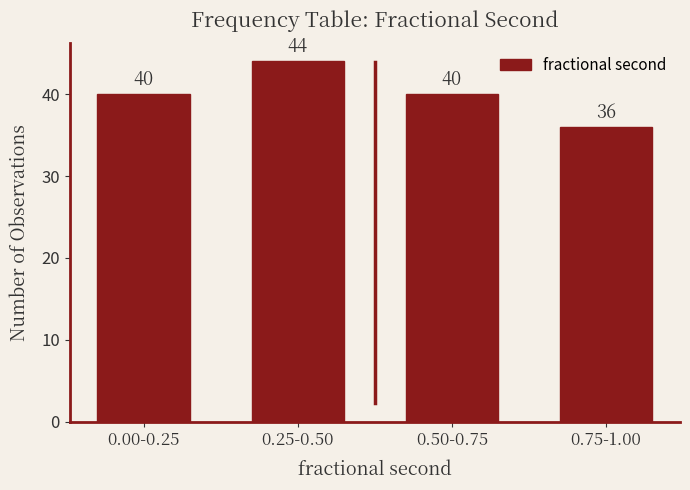

Reading left to right, what are all the values shown in this chart?

0.00-0.25=40	0.25-0.50=44	0.50-0.75=40	0.75-1.00=36